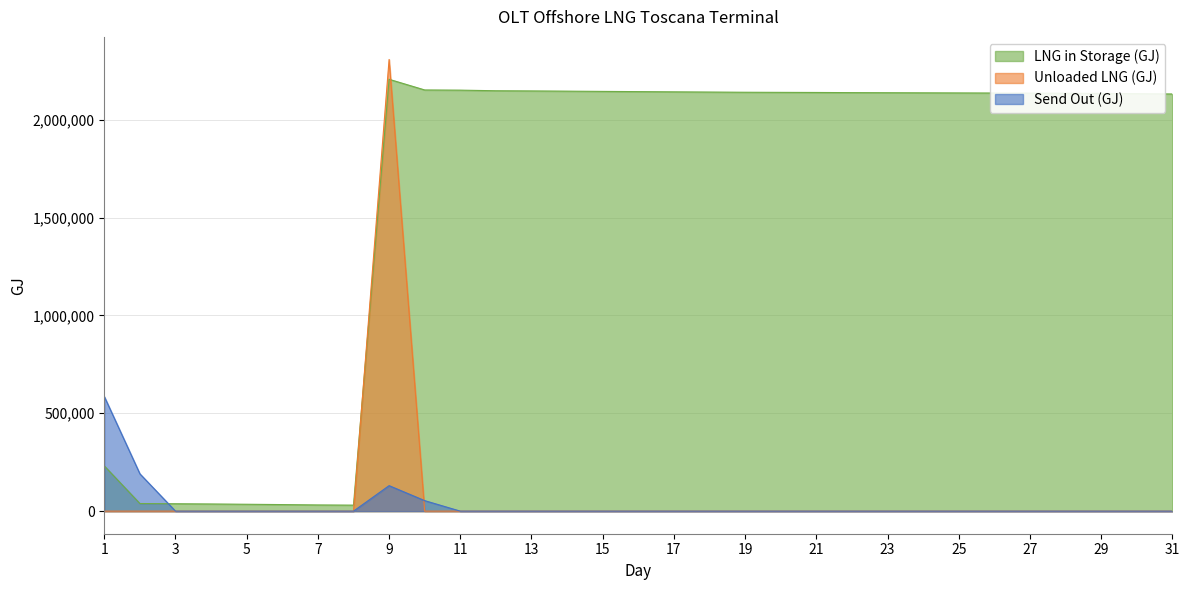

Between 10 and 30, which series saw the biggest shift?

Send Out (GJ)